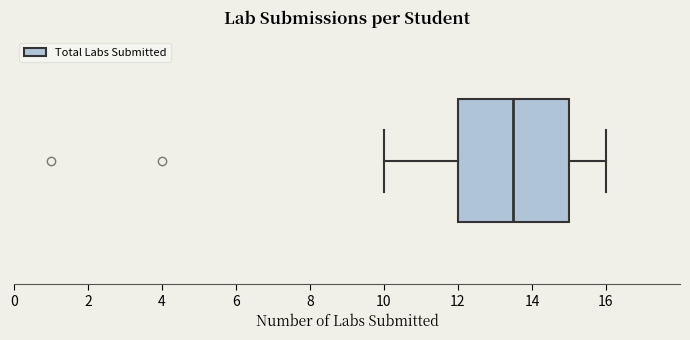

Read this box plot against the x-axis: the position of the median line, the range covered by the box, and the ends of both whiskers. The values are not printed on the chart, so give them approximately, as read against the axis.

median 13.6, box 12.0 to 15.0, whiskers 10.0 to 16.0